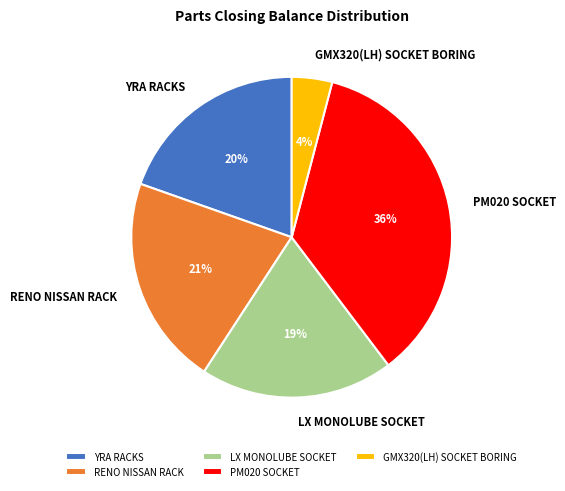

To the nearest percent, what is the combined percentage of YRA RACKS and LX MONOLUBE SOCKET?

39%